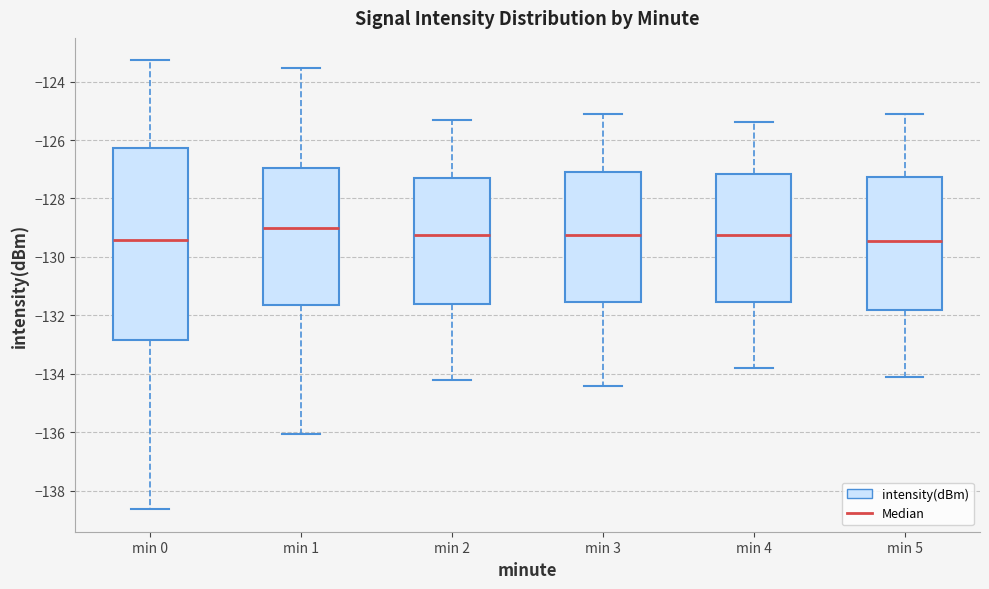

Reading left to right, read every box against the y-axis: the position of its median line, the range the box covers, and the ends of its whiskers. The values are not printed on the chart, so give them approximately, as read against the axis.

min 0: median -129.4, box -132.8 to -126.2, whiskers -138.6 to -123.2
min 1: median -129.0, box -131.6 to -127.0, whiskers -136.0 to -123.6
min 2: median -129.2, box -131.6 to -127.2, whiskers -134.2 to -125.2
min 3: median -129.2, box -131.6 to -127.0, whiskers -134.4 to -125.0
min 4: median -129.2, box -131.6 to -127.2, whiskers -133.8 to -125.4
min 5: median -129.4, box -131.8 to -127.2, whiskers -134.0 to -125.0